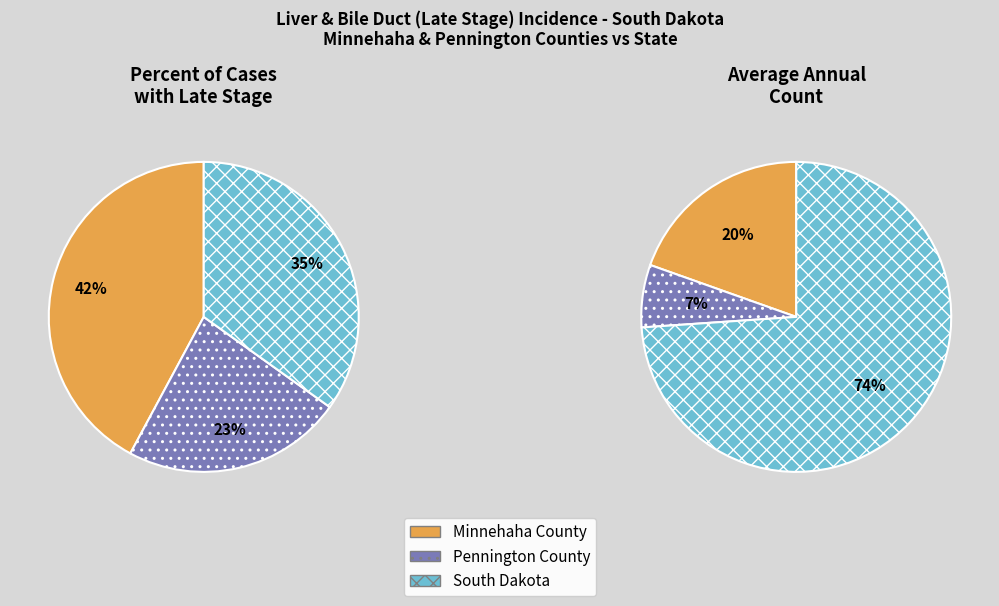

How many segments does this pie chart have?

3